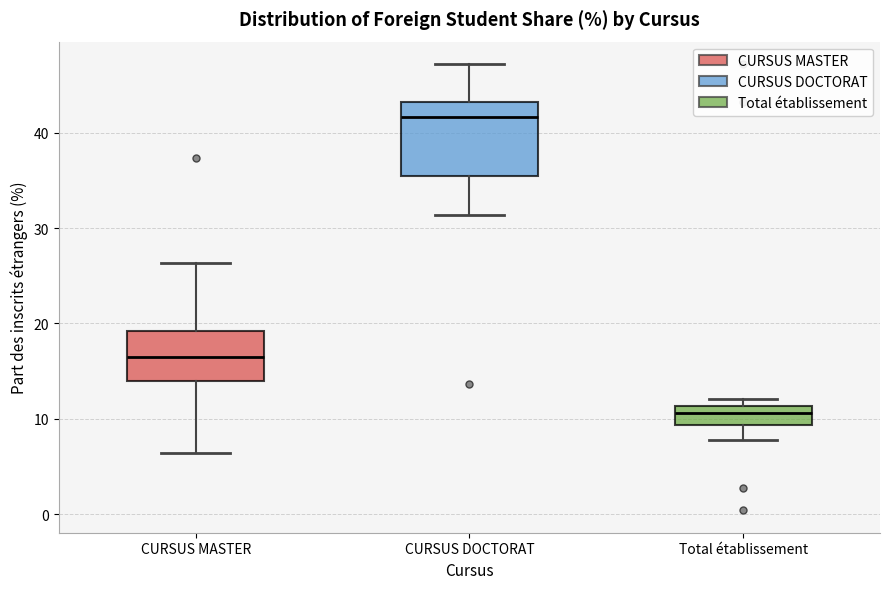

Which box is the tallest, from its lower edge to its upper edge?

CURSUS DOCTORAT